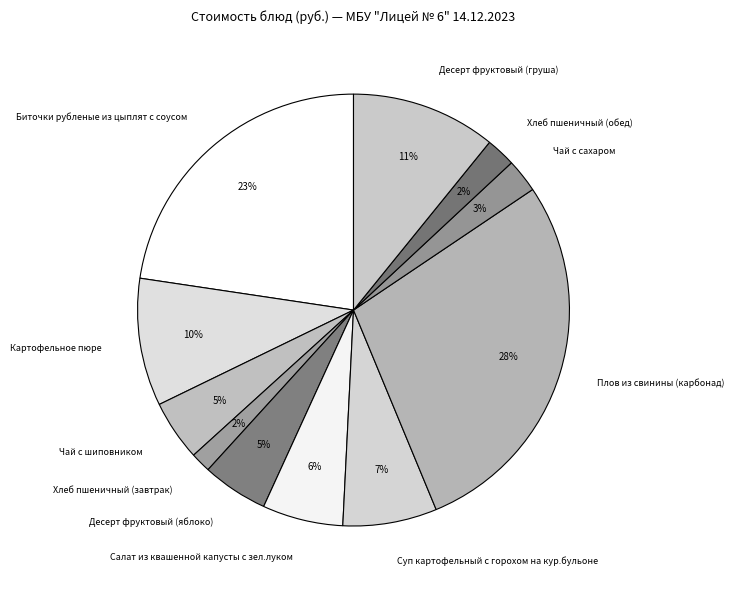

What percentage is the Картофельное пюре slice, to the nearest percent?

10%